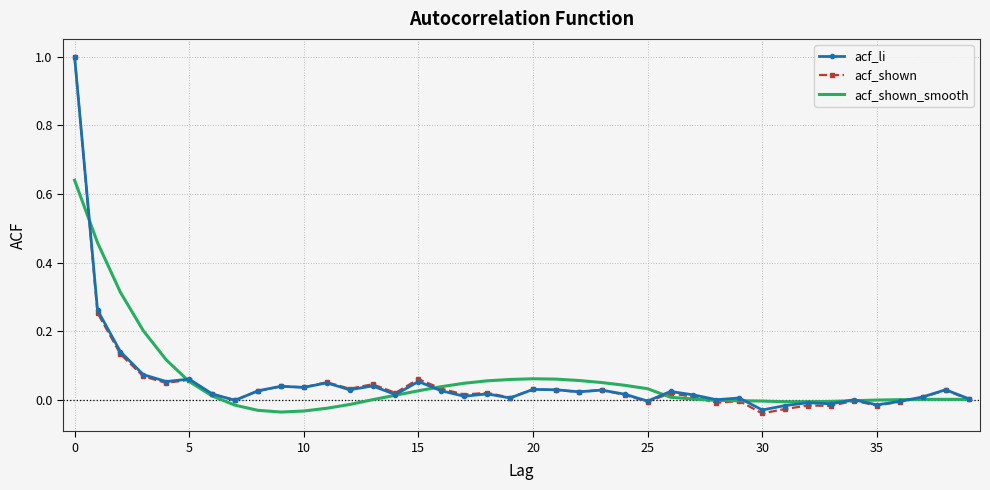

What is the maximum value shown in the chart?

1.0